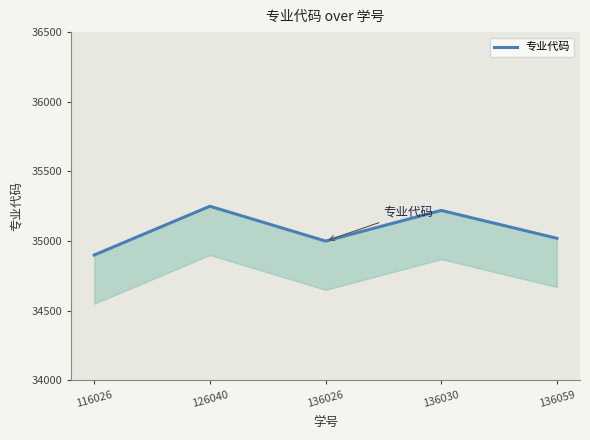

At which category does the data reach its first local peak?

126040